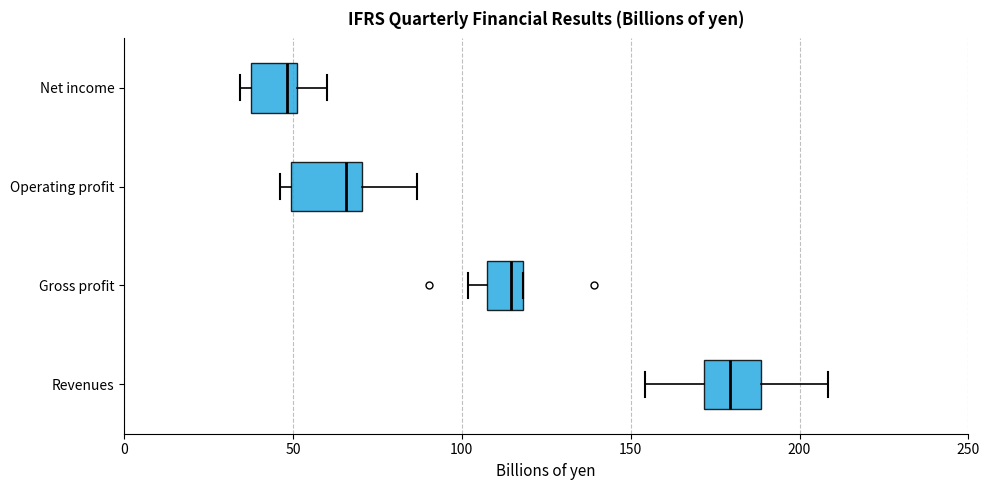

Which box's median line is the furthest to the left?

Net income